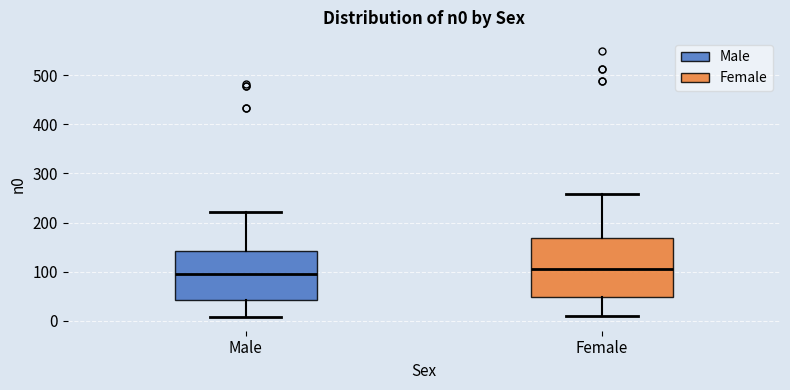

Comparing the boxes themselves (not the whiskers), which one is the tallest?

Female